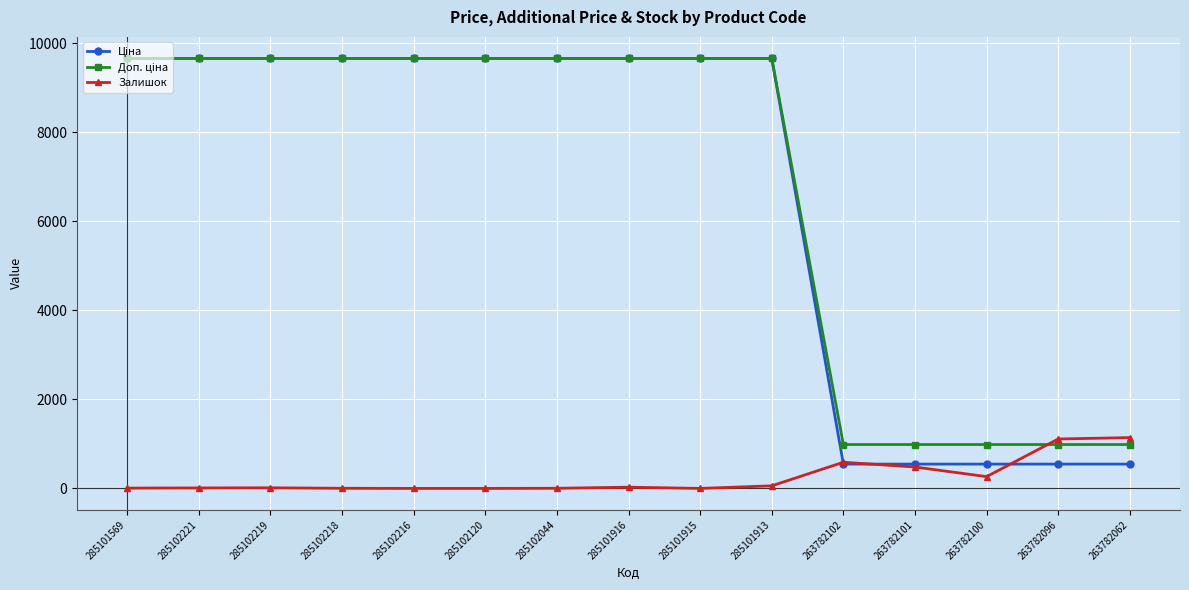

What is the total value across all series at 285102120?

19329.3